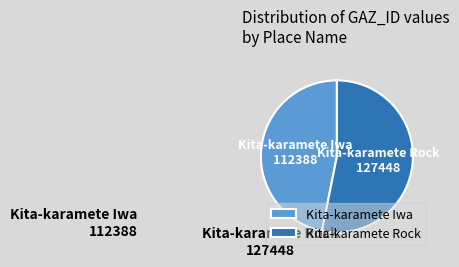

True or false: Kita-karamete Iwa accounts for 47% of the total.

True